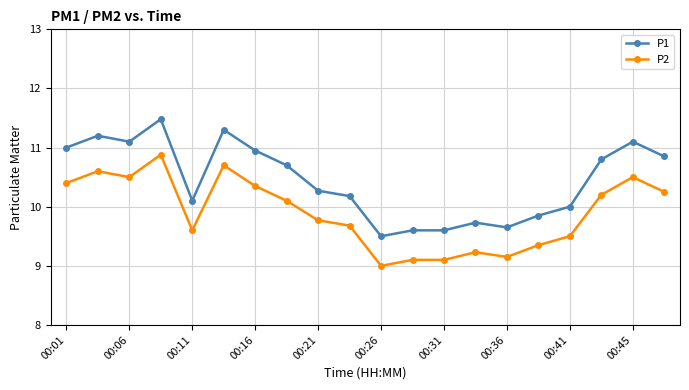

Which series has the largest total across all categories?

P1